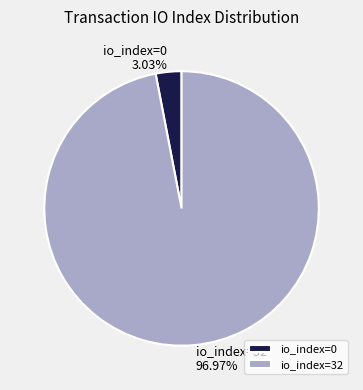

Rank the categories by value from lowest to highest.

io_index=0, io_index=32